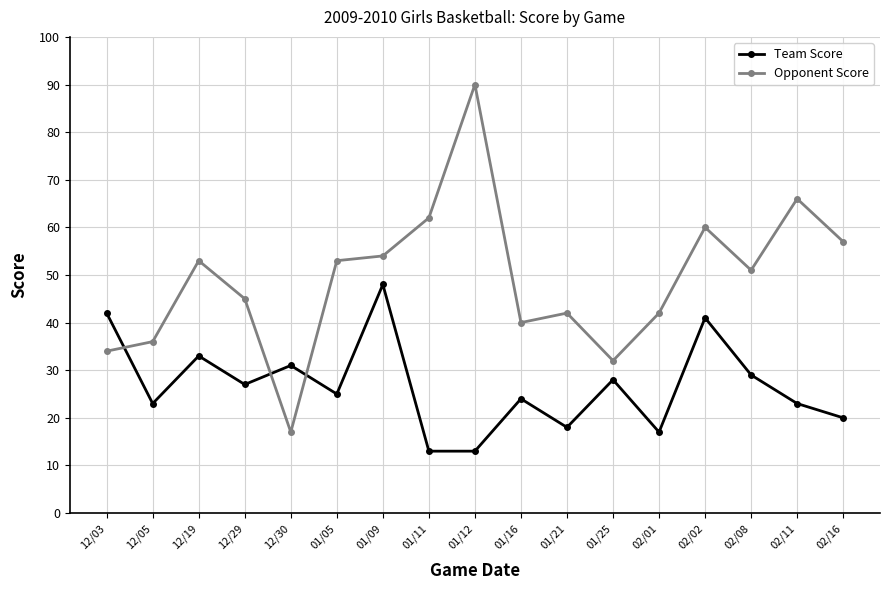

What is the minimum value shown in the chart?

13